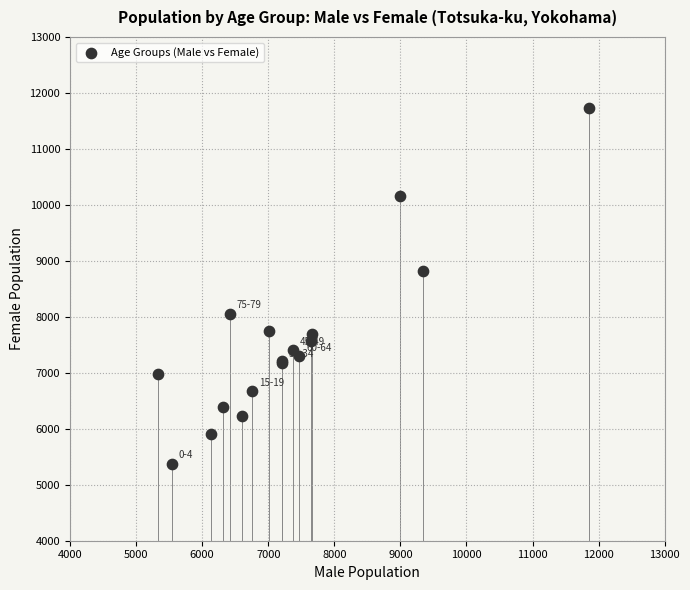

What Y value in the scatter plot is closest to 8556?

8812